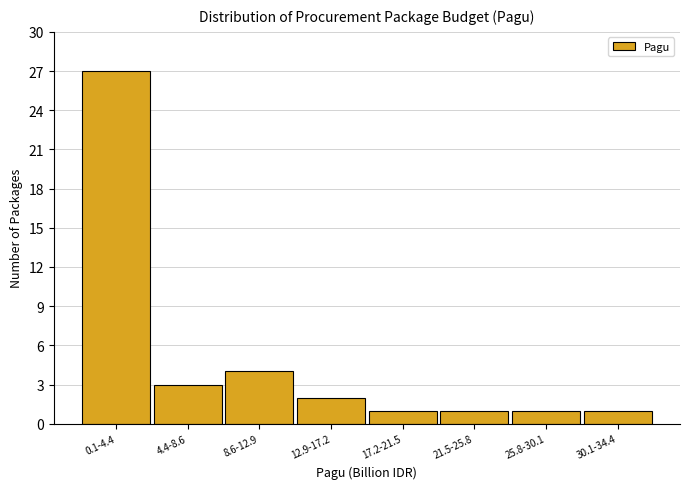

Reading right to left, what are all the values shown in this chart?

1	1	1	1	2	4	3	27